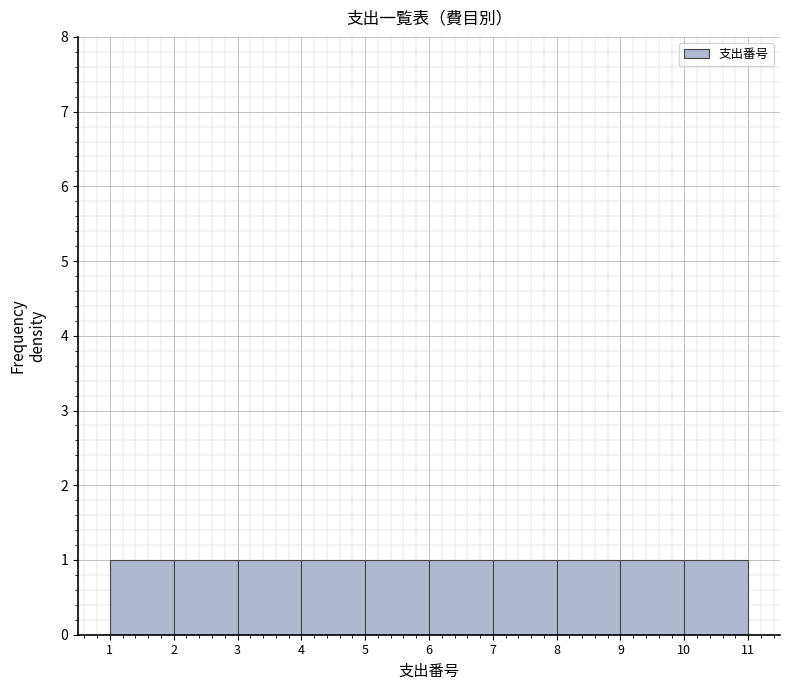

Reading left to right, transcribe this chart: for each bar, give the range it covers on the x-axis and its height. The values are not printed on the chart, so give them approximately, as read against the axis.

1 to 2: 1
2 to 3: 1
3 to 4: 1
4 to 5: 1
5 to 6: 1
6 to 7: 1
7 to 8: 1
8 to 9: 1
9 to 10: 1
10 to 11: 1